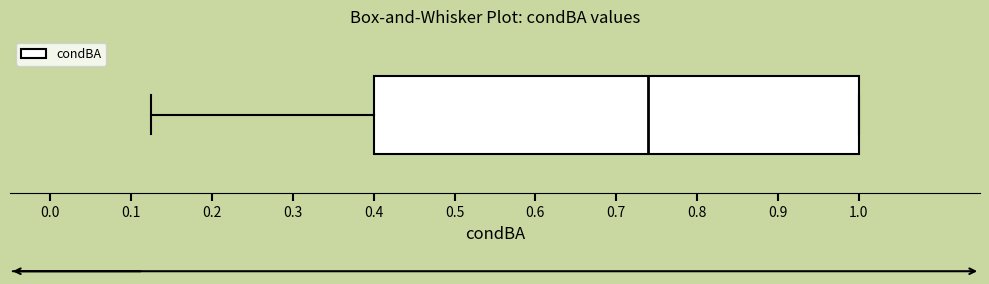

Where is the left edge of the box on the x-axis? The values are not printed on the chart, so give them approximately, as read against the axis.

0.40